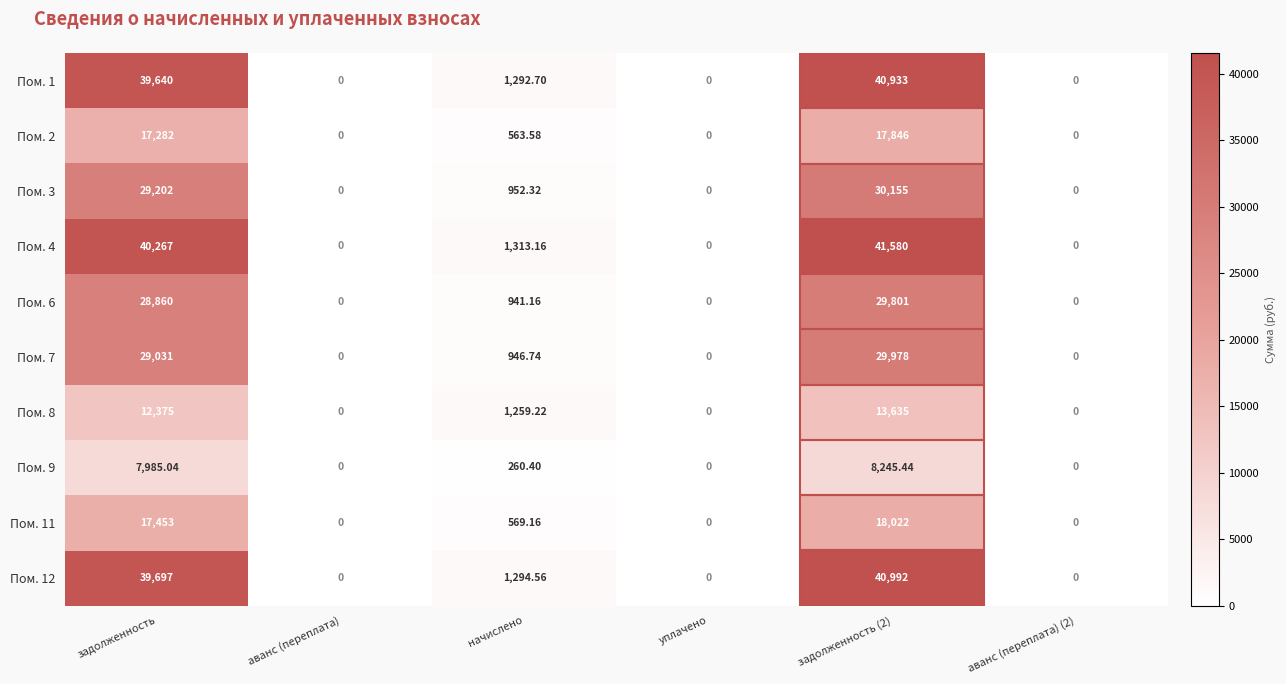

Is the value of Пом. 3 at задолженность greater than the value of Пом. 4 at аванс (переплата) (2)?

Yes